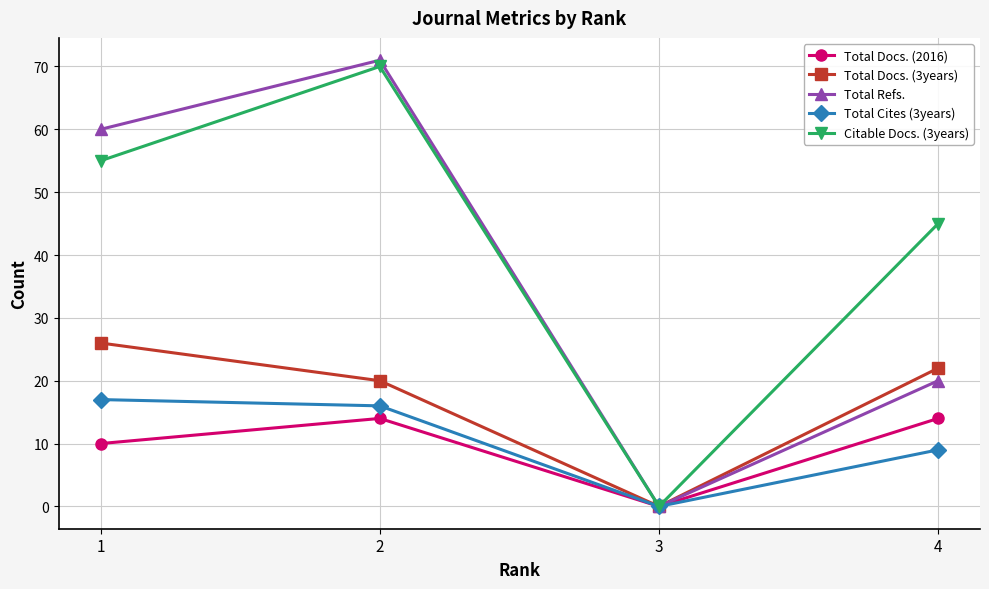

Where is Total Docs. (3years) nearest to the value 13?

2